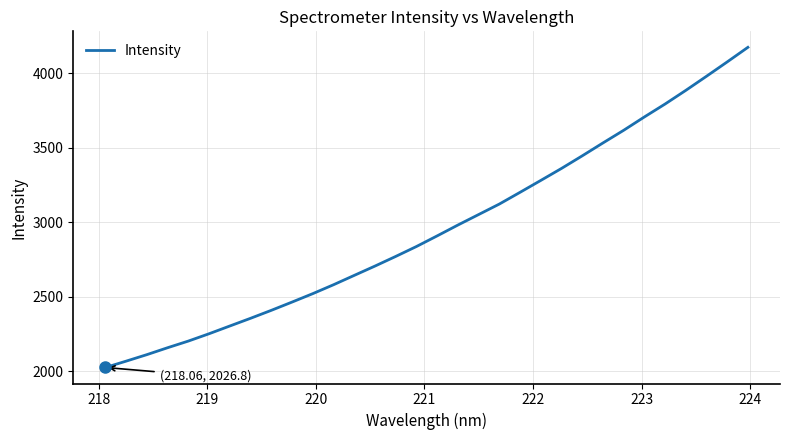

What is the minimum value shown in the chart?

2026.8